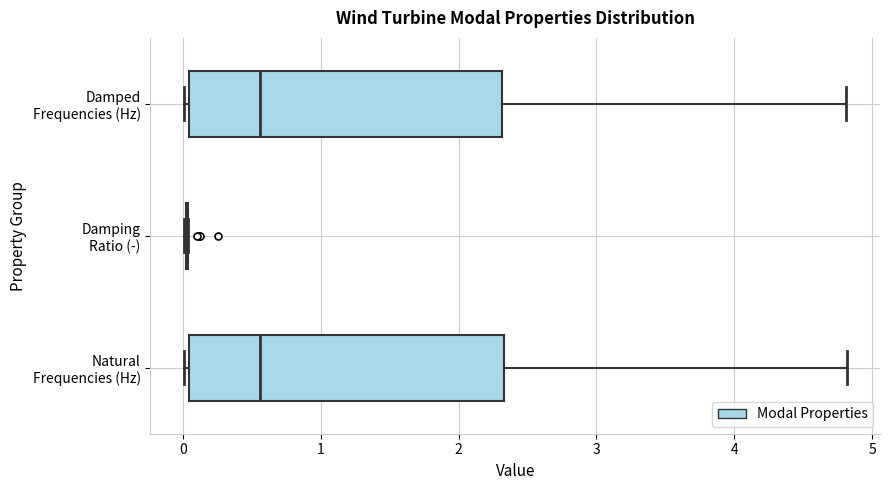

Reading bottom to top, read every box against the x-axis: the position of its median line, the range the box covers, and the ends of its whiskers. The values are not printed on the chart, so give them approximately, as read against the axis.

Natural Frequencies (Hz): median 0.6, box 0.0 to 2.3, whiskers 0.0 (just left of the box's left edge) to 4.8
Damping Ratio (-): box collapsed to a line at 0.0, whiskers 0.0 to 0.0
Damped Frequencies (Hz): median 0.6, box 0.0 to 2.3, whiskers 0.0 (just left of the box's left edge) to 4.8